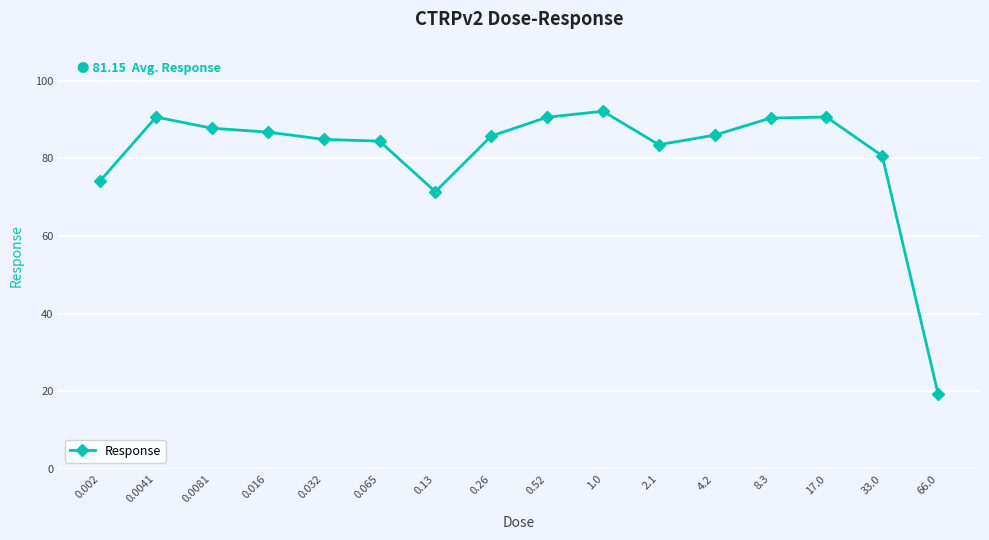

What is the difference between the maximum and second lowest values?

20.7